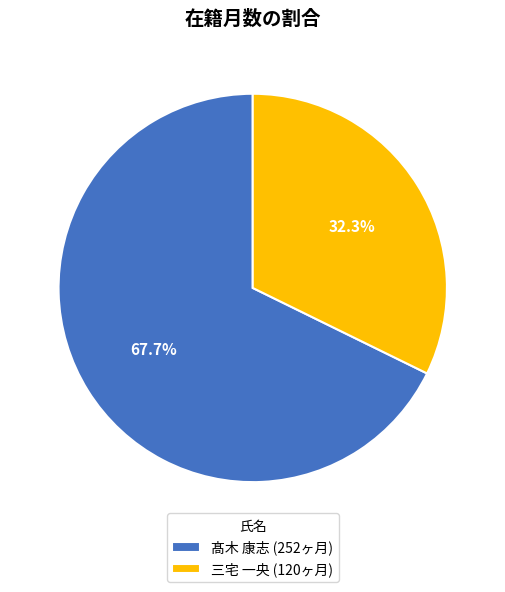

Which category accounts for the majority?

髙木 康志